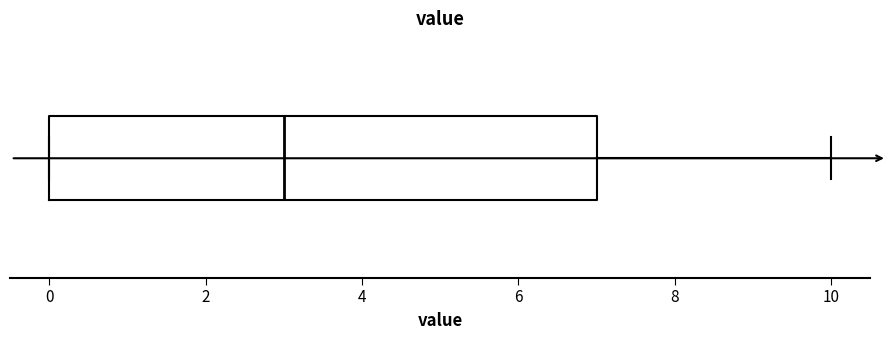

Read this box plot against the x-axis: the position of the median line, the range covered by the box, and the ends of both whiskers. The values are not printed on the chart, so give them approximately, as read against the axis.

median 3, box 0 to 7, whiskers 0 to 10